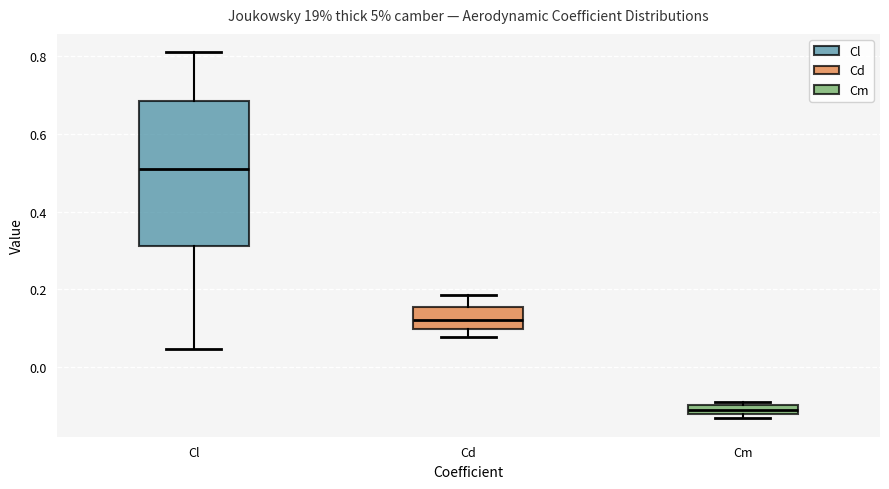

Where does the median line of the box for Cl sit on the y-axis? The values are not printed on the chart, so give them approximately, as read against the axis.

0.52